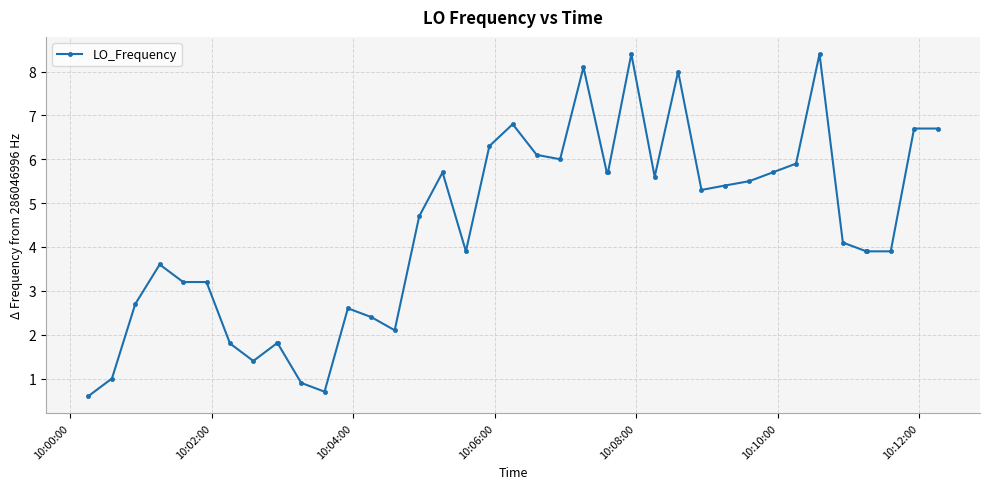

What is the value of the 5th point from the left?

3.2